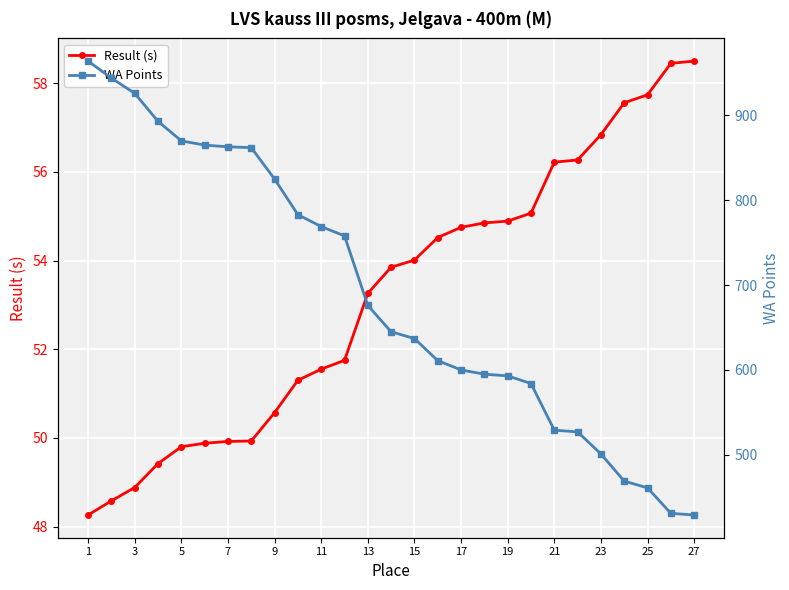

The Result (s) series shows 88.7 at 21. True or false?

False